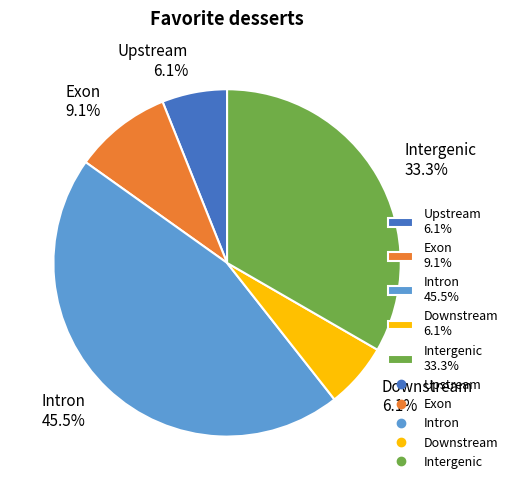

Between Intron 45.5% and Exon 9.1%, which is larger?

Intron 45.5%